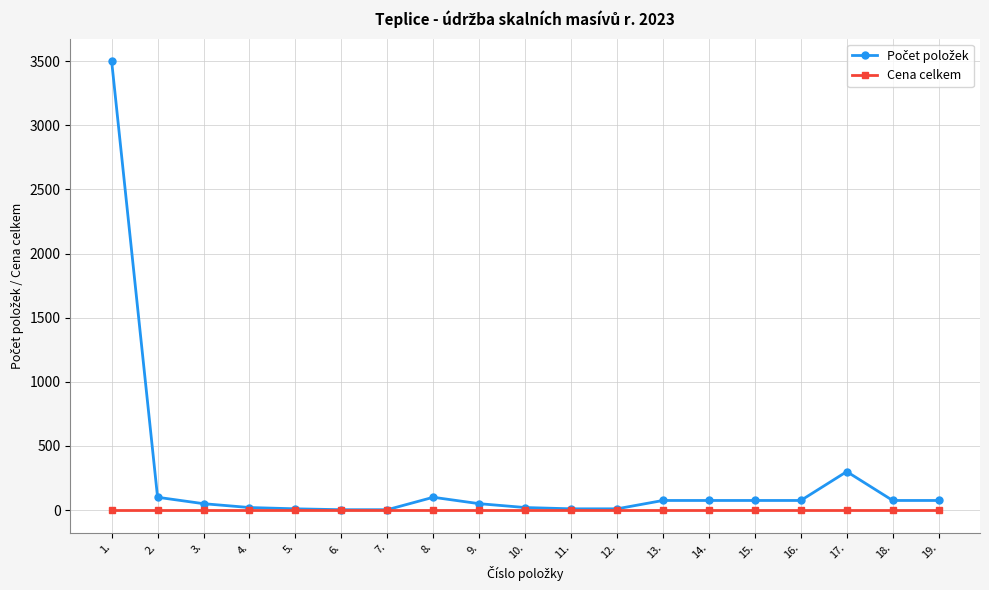

What is the spread (max minus min) of values at 11.?

10